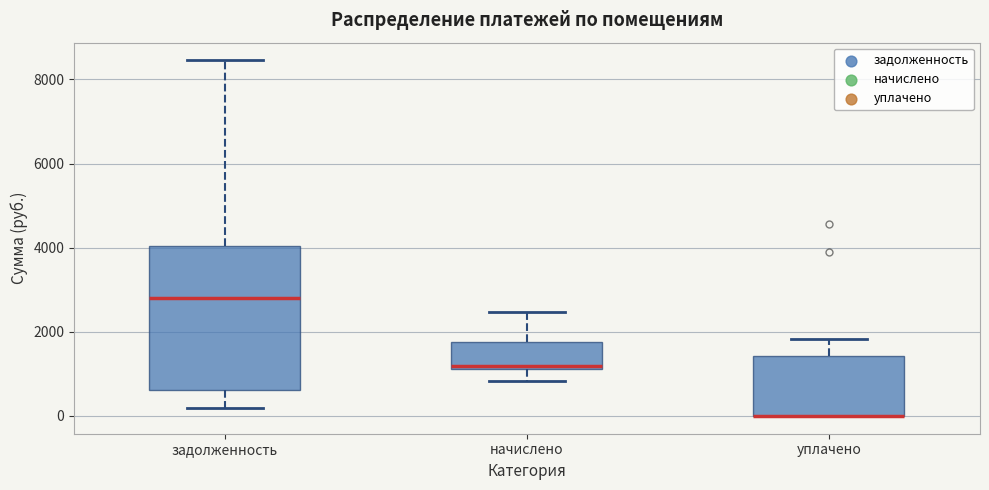

Which box is the tallest, from its lower edge to its upper edge?

задолженность